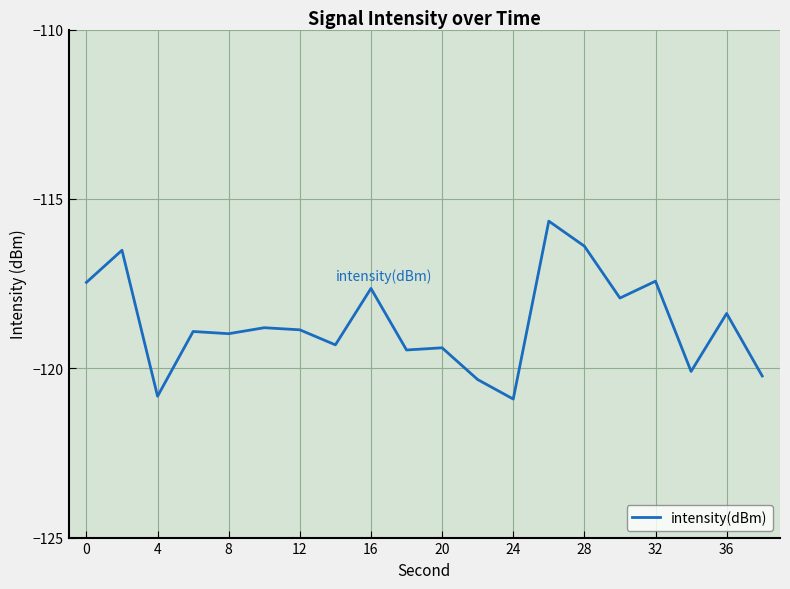

What is the maximum value shown in the chart?

-115.7